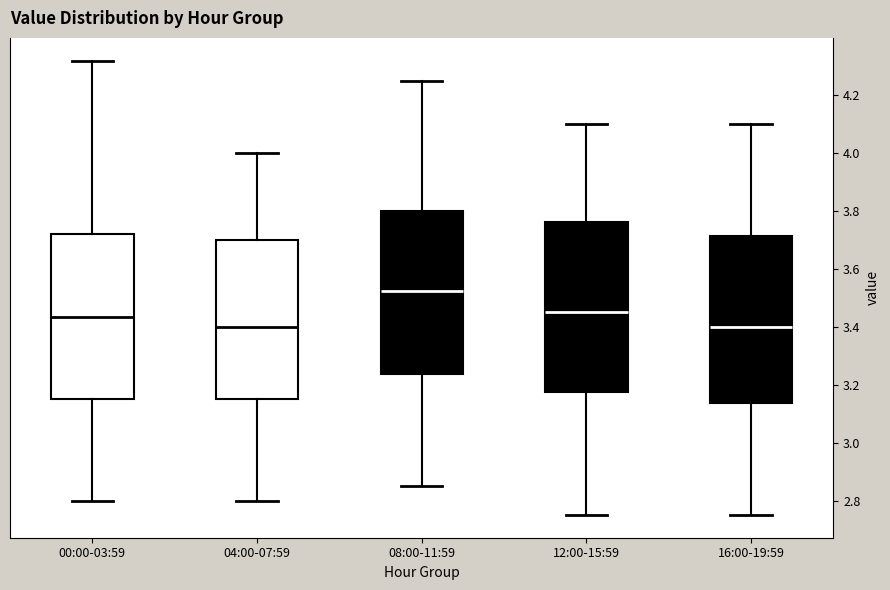

Where is the upper edge of the box for 00:00-03:59 on the y-axis? The values are not printed on the chart, so give them approximately, as read against the axis.

3.72